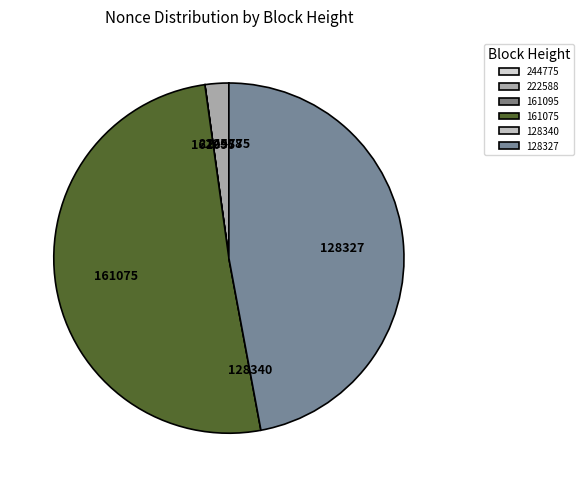

Is there any slice that represents more than half of the pie?

Yes